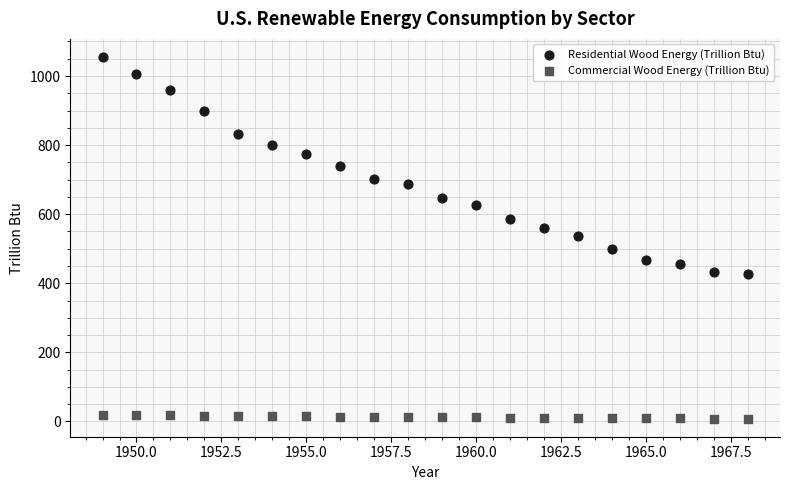

Across all data points, what is the range of X values (max minus min)?

19.0